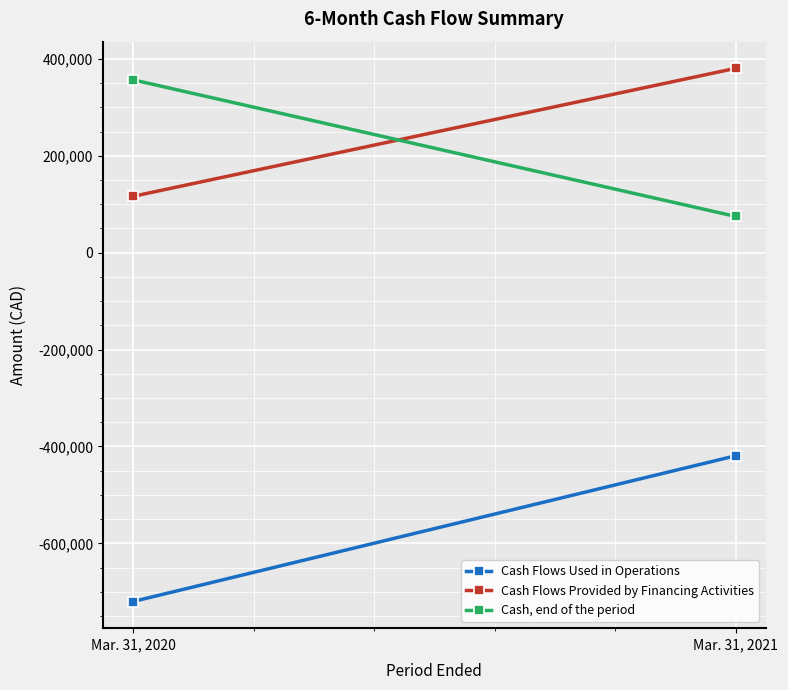

Is the value of Cash Flows Provided by Financing Activities at Mar. 31, 2020 greater than the value of Cash Flows Used in Operations at Mar. 31, 2020?

Yes